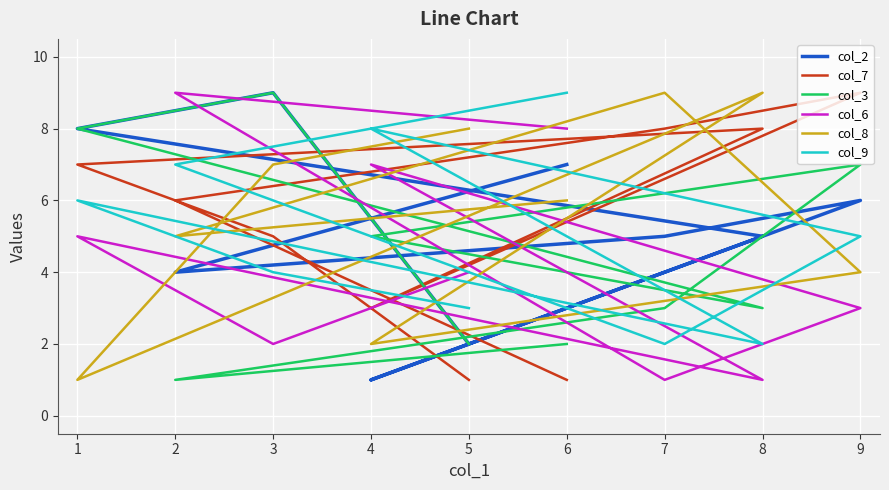

What is the average value of the col_9 series?

5